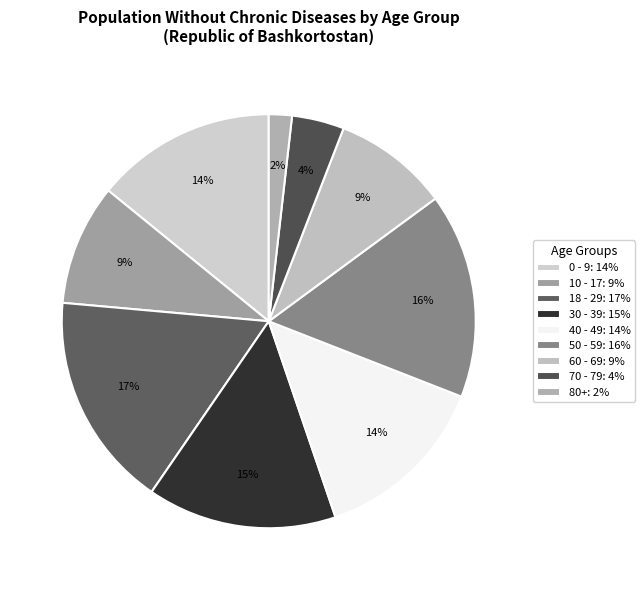

Count the number of slices in the pie.

9